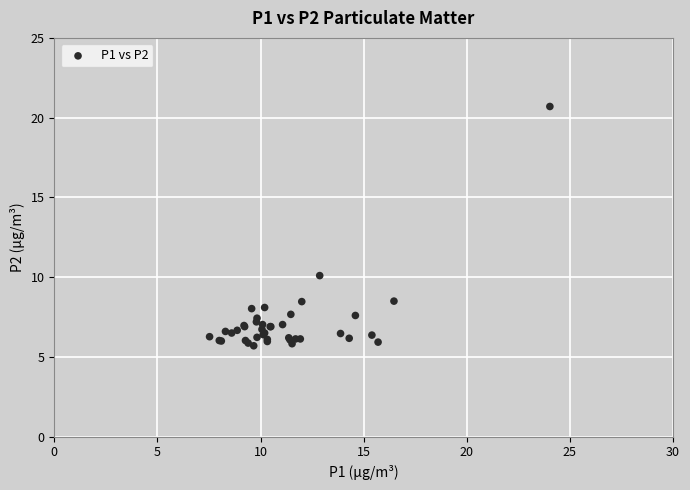

What Y value in the scatter plot is closest to 13?

10.1